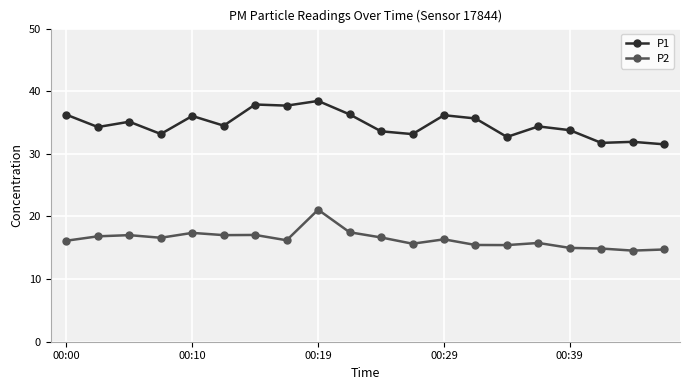

How many values in the P1 series are below 34?

8